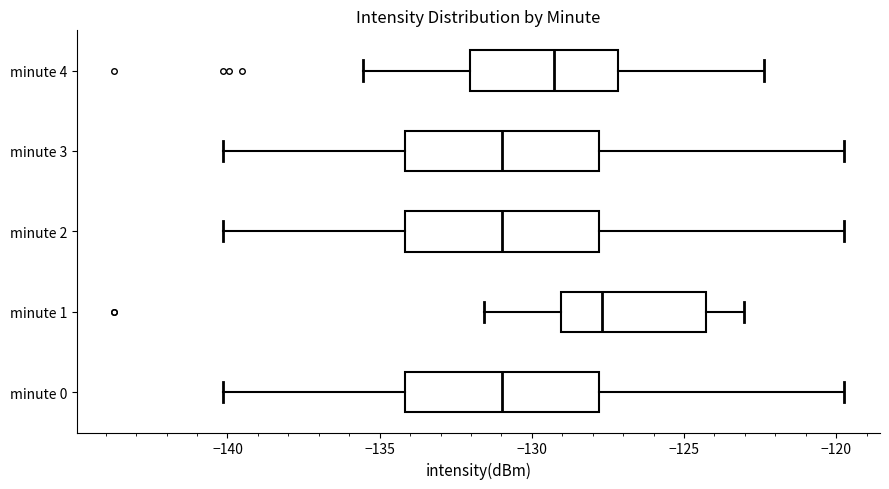

Reading bottom to top, transcribe this box plot: for each box, give where its median line is, the range the box spans, and where its two whiskers end, as read against the x-axis. The values are not printed on the chart, so give them approximately, as read against the axis.

minute 0: median -131.0, box -134.0 to -128.0, whiskers -140.0 to -120.0
minute 1: median -127.5, box -129.0 to -124.5, whiskers -131.5 to -123.0
minute 2: median -131.0, box -134.0 to -128.0, whiskers -140.0 to -120.0
minute 3: median -131.0, box -134.0 to -128.0, whiskers -140.0 to -120.0
minute 4: median -129.5, box -132.0 to -127.0, whiskers -135.5 to -122.5